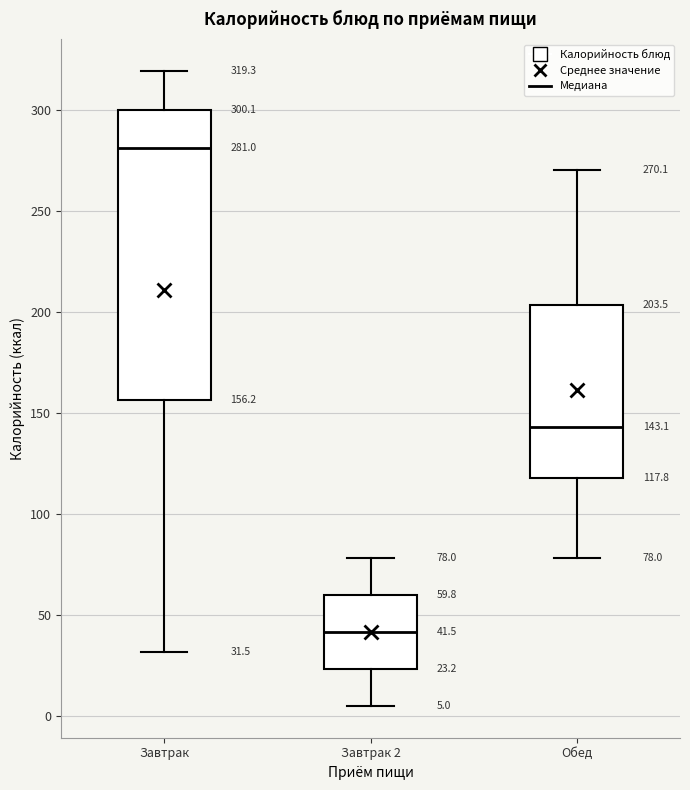

Which box is the tallest, from its lower edge to its upper edge?

Завтрак